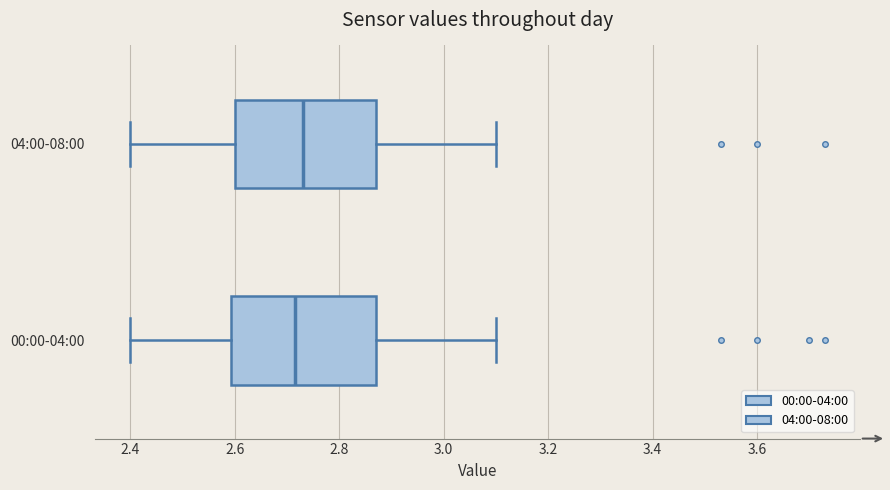

Where is the left edge of the box for 00:00-04:00 on the x-axis? The values are not printed on the chart, so give them approximately, as read against the axis.

2.60